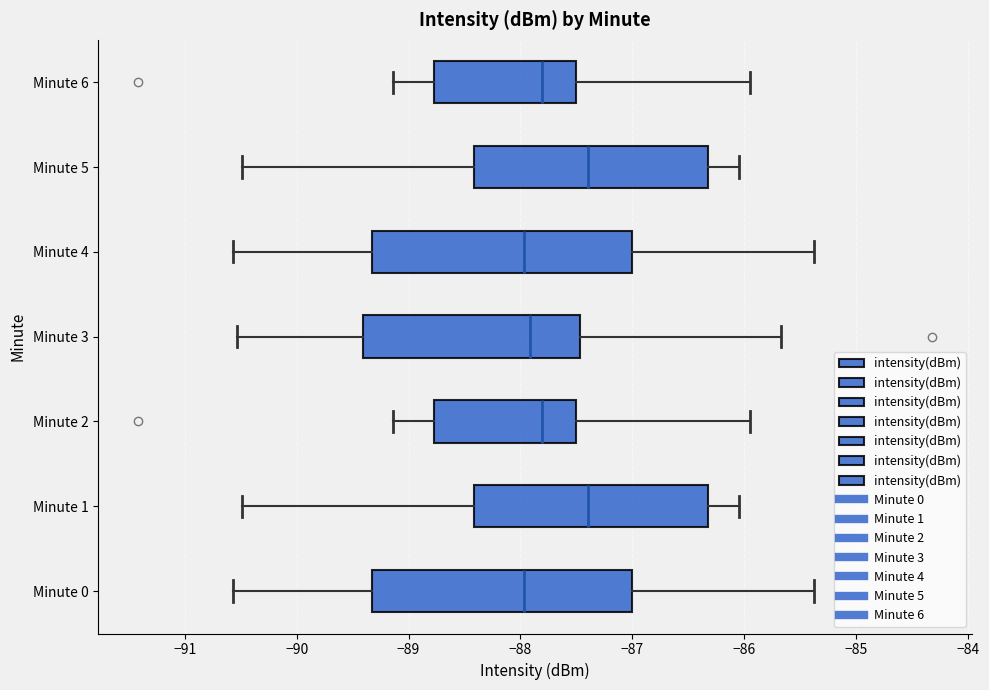

Where does the right whisker of the box for Minute 1 end on the x-axis? The values are not printed on the chart, so give them approximately, as read against the axis.

-86.0